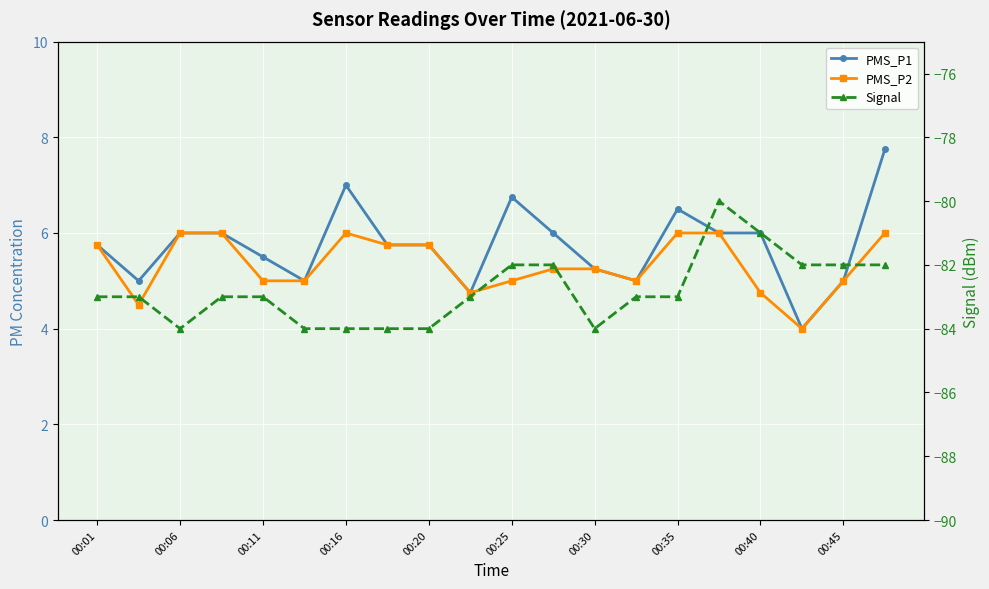

List the series in order of their peak value, lowest first.

Signal, PMS_P2, PMS_P1